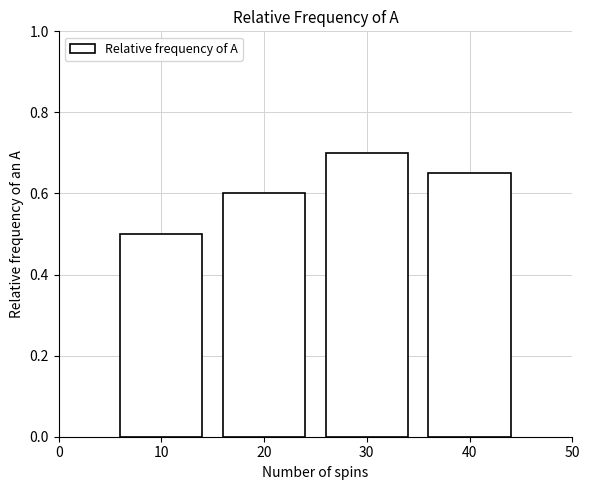

What is the smallest value displayed?

0.5